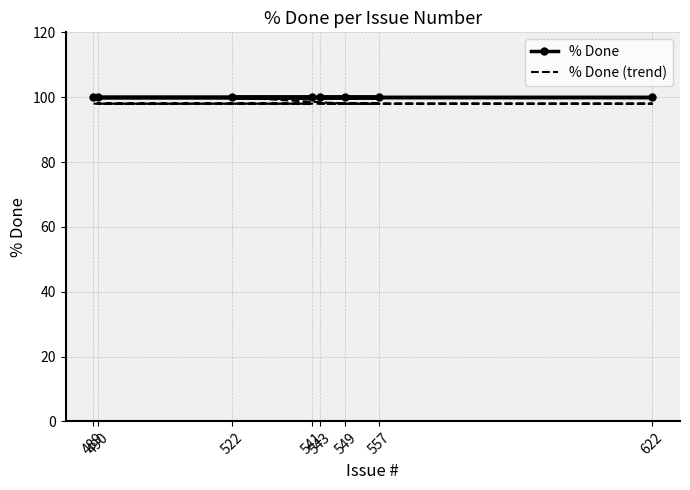

How many values in the % Done (trend) series exceed 98?

1